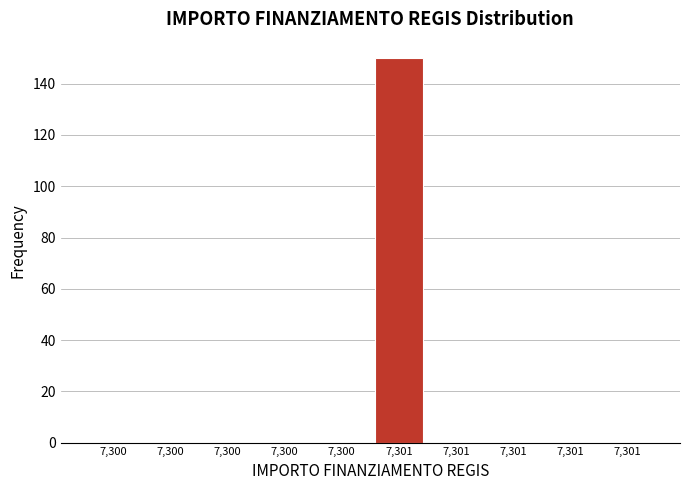

How many distinct data groups are displayed?

1